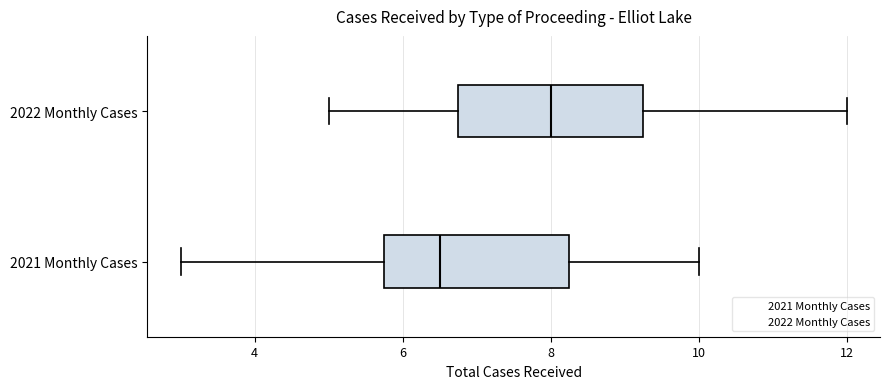

Where is the right edge of the box for 2021 Monthly Cases on the x-axis? The values are not printed on the chart, so give them approximately, as read against the axis.

8.2